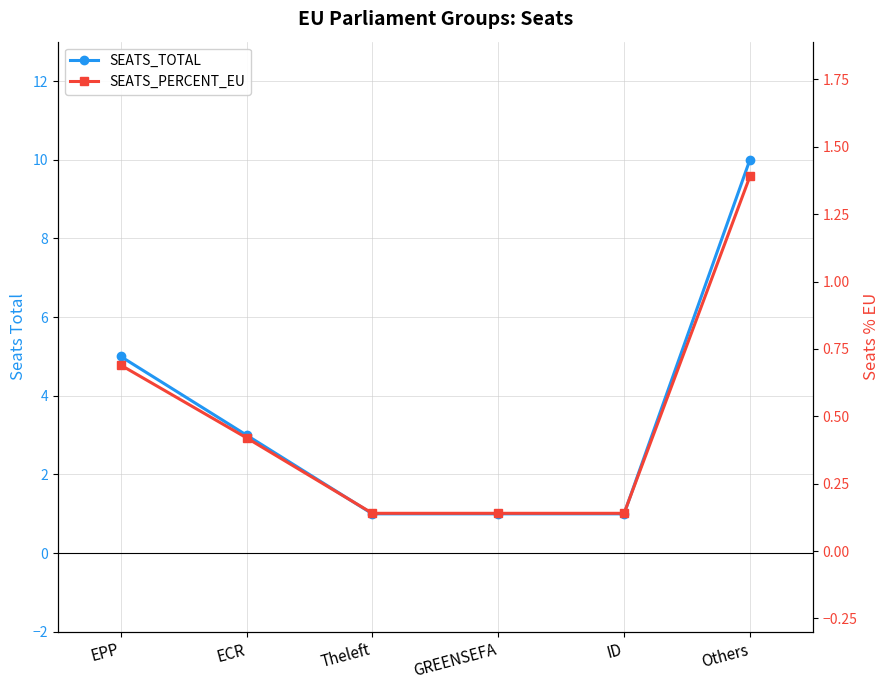

Reading left to right, extract all data points from this chart.

SEATS_TOTAL: EPP=5.0	ECR=3.0	Theleft=1.0	GREENSEFA=1.0	ID=1.0	Others=10.0
SEATS_PERCENT_EU: EPP=0.7	ECR=0.4	Theleft=0.1	GREENSEFA=0.1	ID=0.1	Others=1.4